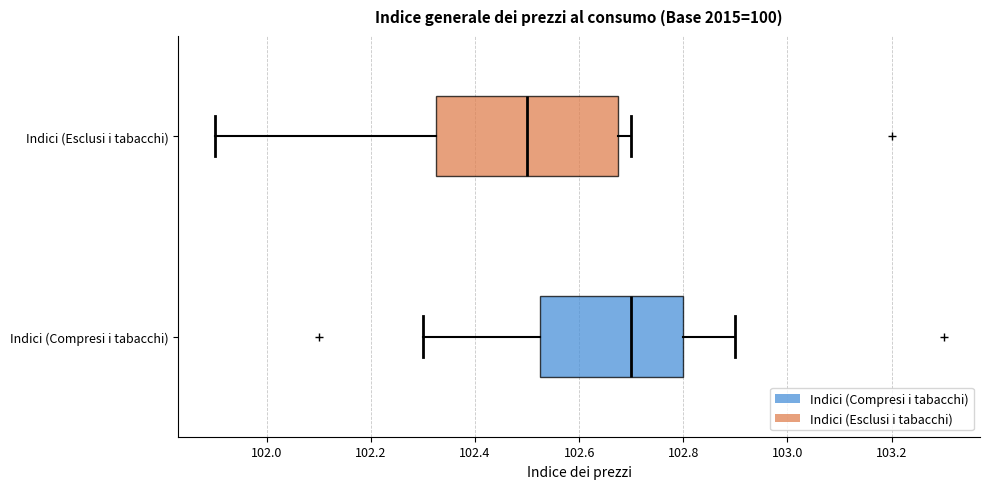

Reading bottom to top, transcribe this box plot: for each box, give where its median line is, the range the box spans, and where its two whiskers end, as read against the x-axis. The values are not printed on the chart, so give them approximately, as read against the axis.

Indici (Compresi i tabacchi): median 102.70, box 102.52 to 102.80, whiskers 102.30 to 102.90
Indici (Esclusi i tabacchi): median 102.50, box 102.32 to 102.68, whiskers 101.90 to 102.70